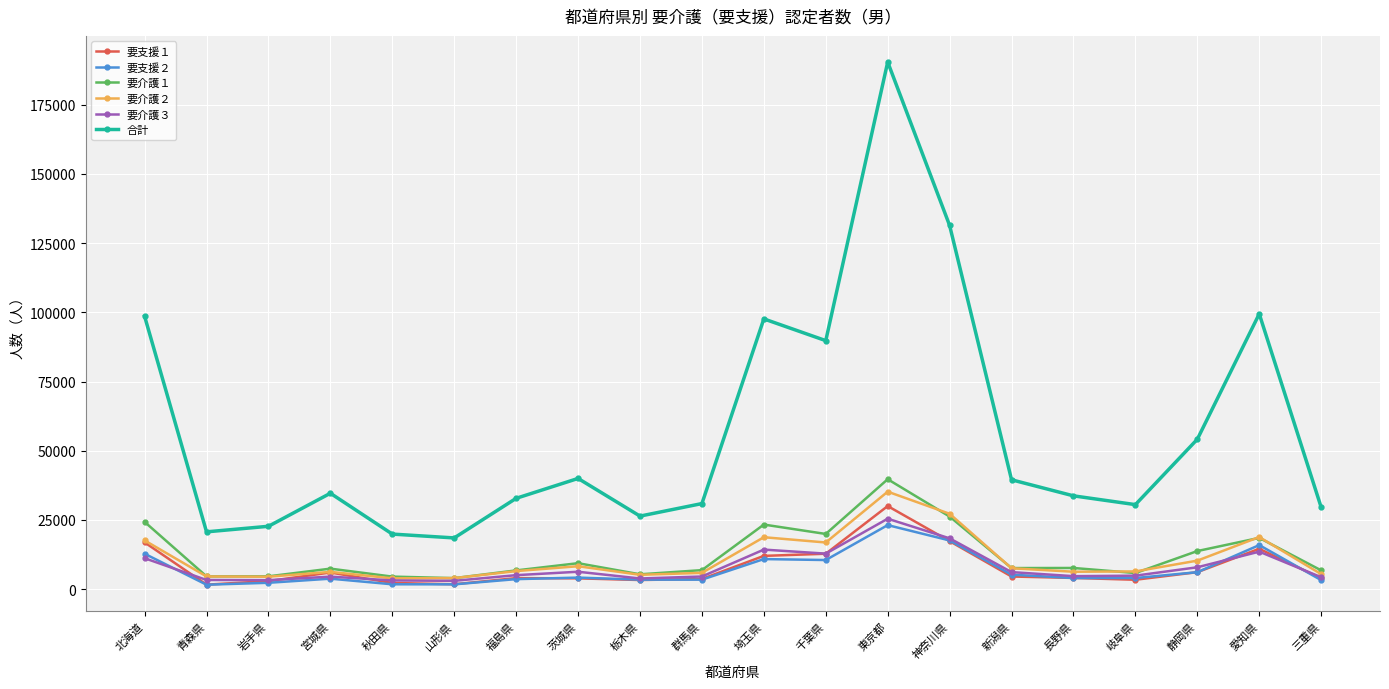

True or false: 合計 and 要介護３ intersect in this chart.

False